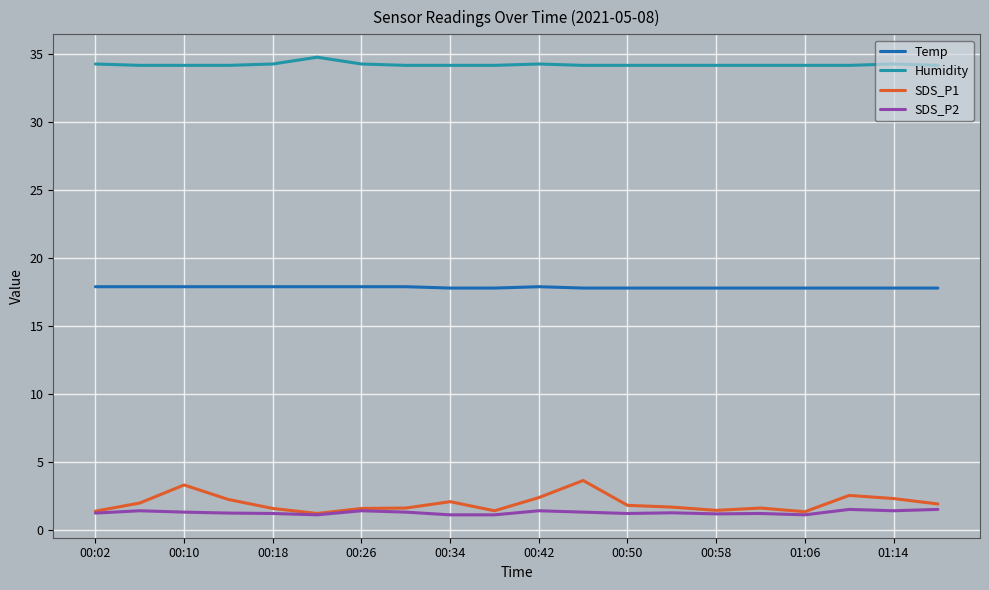

True or false: Humidity and SDS_P2 intersect in this chart.

False